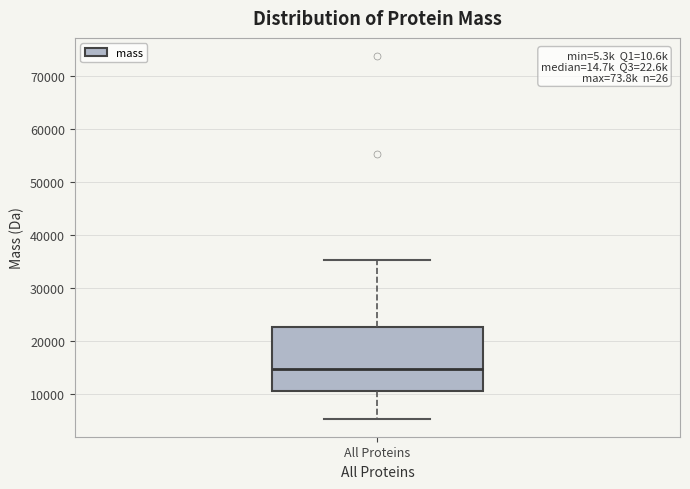

Transcribe this box plot: give where the median line is, the range the box spans, and where the two whiskers end, as read against the y-axis. The values are not printed on the chart, so give them approximately, as read against the axis.

median 15000, box 11000 to 23000, whiskers 5000 to 35000